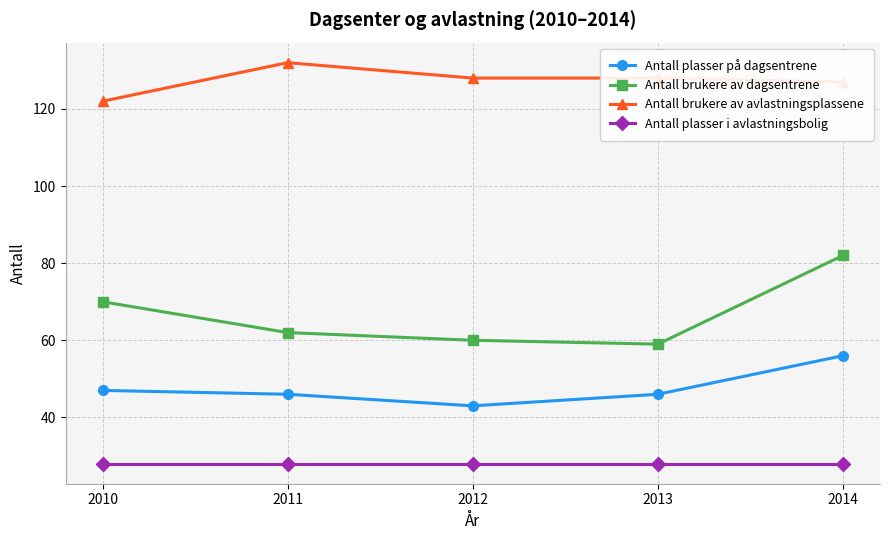

Reading left to right, transcribe all the data shown in this chart.

Antall plasser på dagsentrene: 47	46	43	46	56
Antall brukere av dagsentrene: 70	62	60	59	82
Antall brukere av avlastningsplassene: 122	132	128	128	127
Antall plasser i avlastningsbolig: 28	28	28	28	28